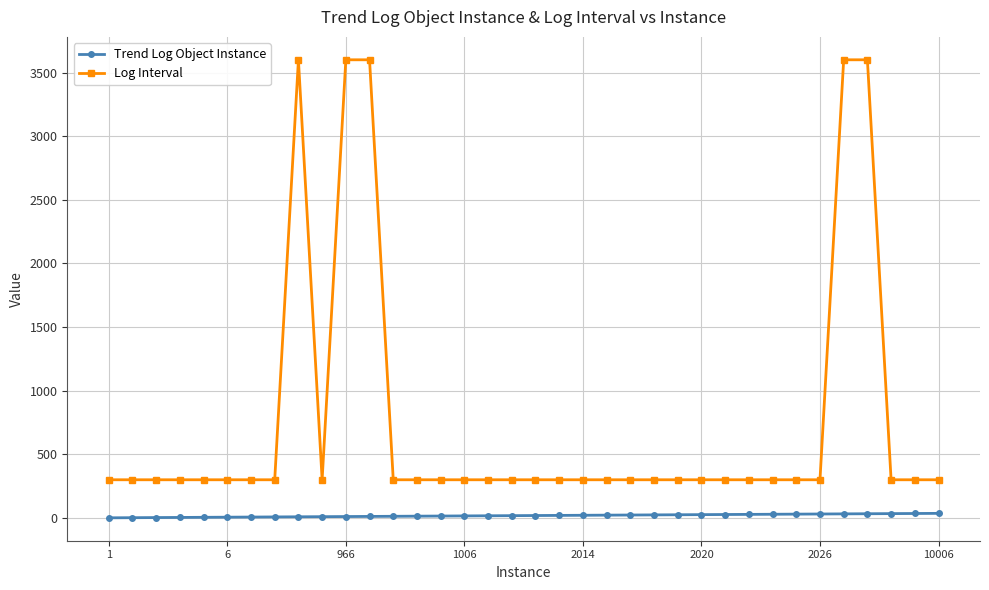

True or false: Log Interval and Trend Log Object Instance intersect in this chart.

False